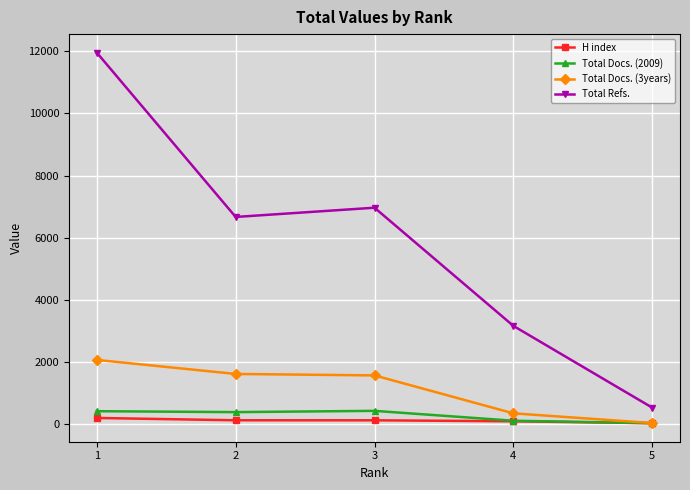

Which category has the lowest value in the Total Docs. (3years) series?

5